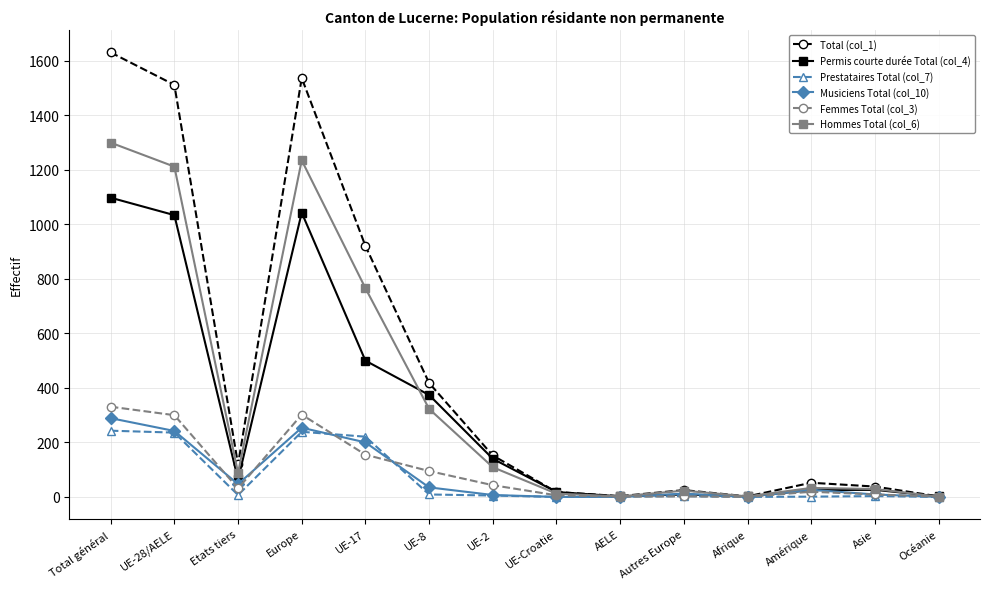

What is the label of the 4th point from the left?

Europe